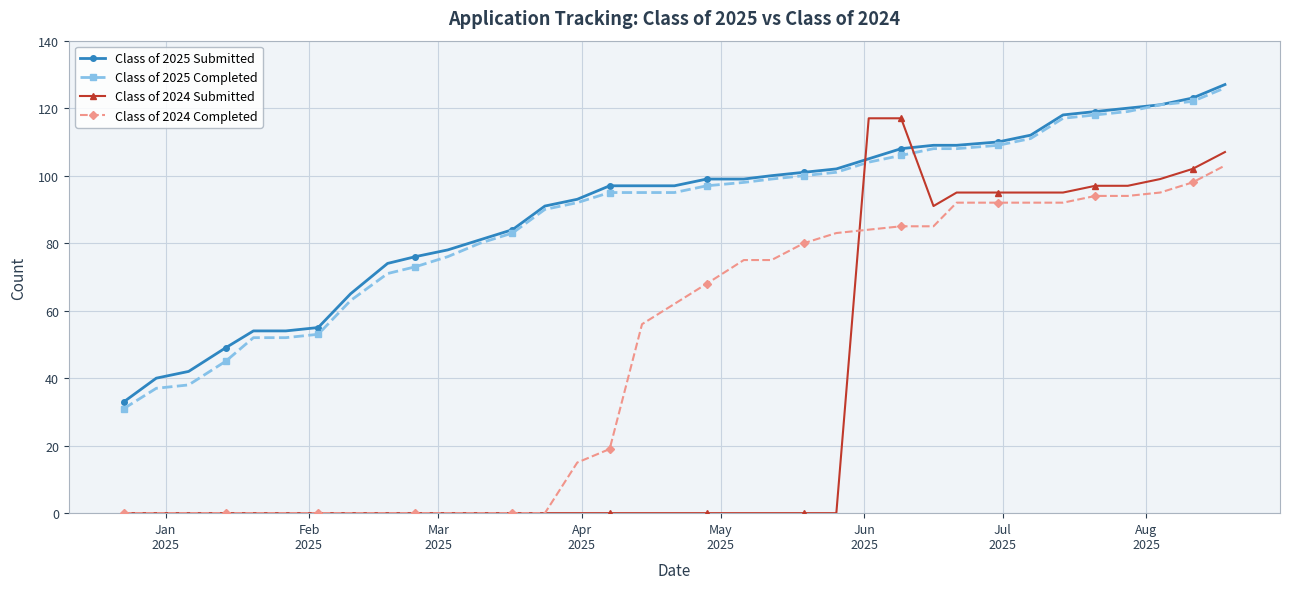

What is the greatest value displayed?

127